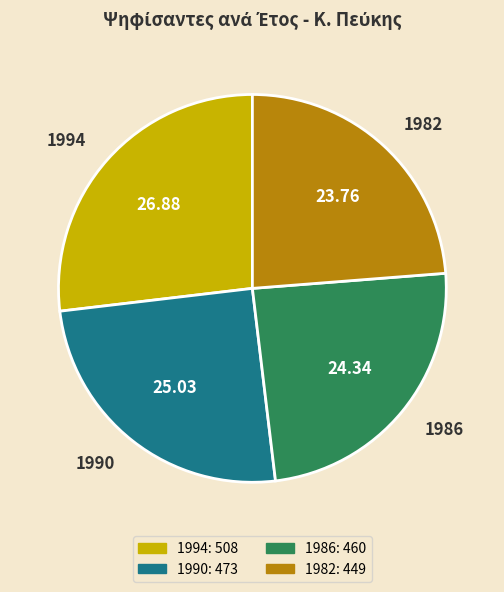

Combined, do 1982 and 1986 account for over 50%?

No